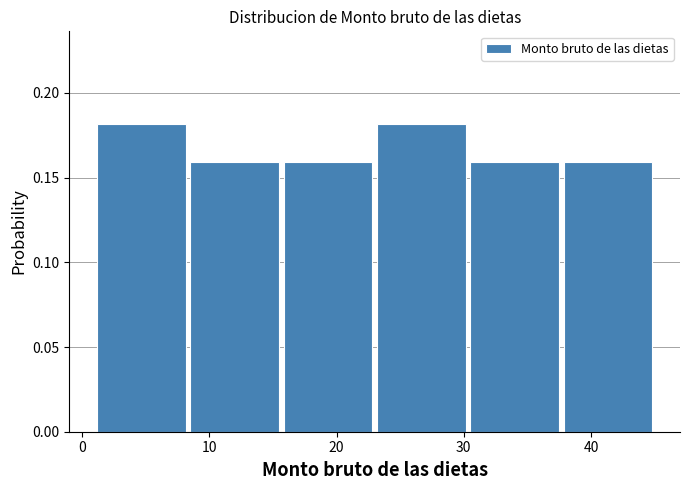

How tall is the bar that spans 16 to 23 on the x-axis? Neither the bar edges nor the heights are printed on the chart, so give them approximately, as read against the axes.

0.16